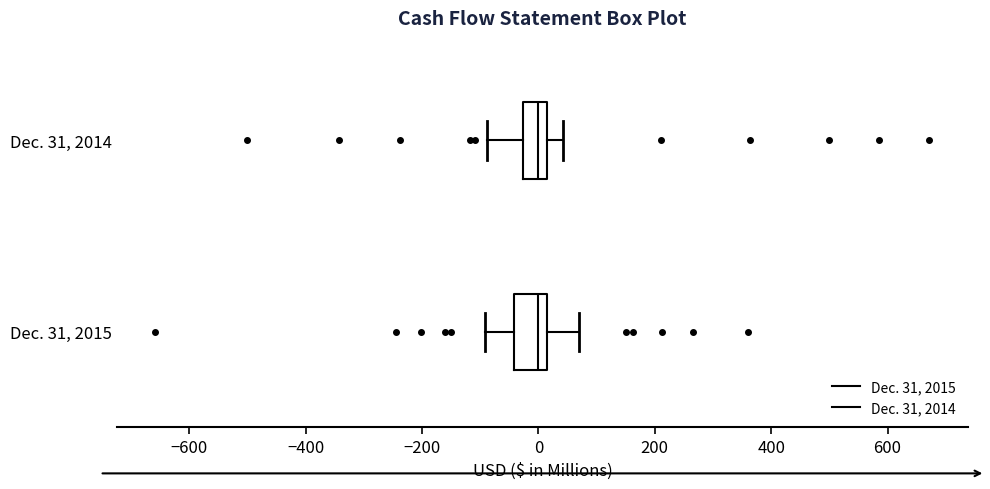

Reading bottom to top, read every box against the x-axis: the position of its median line, the range the box covers, and the ends of its whiskers. The values are not printed on the chart, so give them approximately, as read against the axis.

Dec. 31, 2015: median 0, box -40 to 20, whiskers -100 to 80
Dec. 31, 2014: median 0, box -20 to 20, whiskers -80 to 40